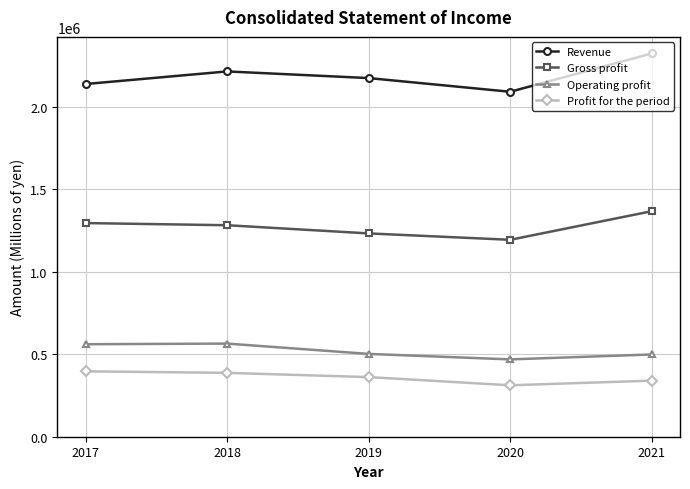

At how many categories does at least one series exceed 1633735?

5